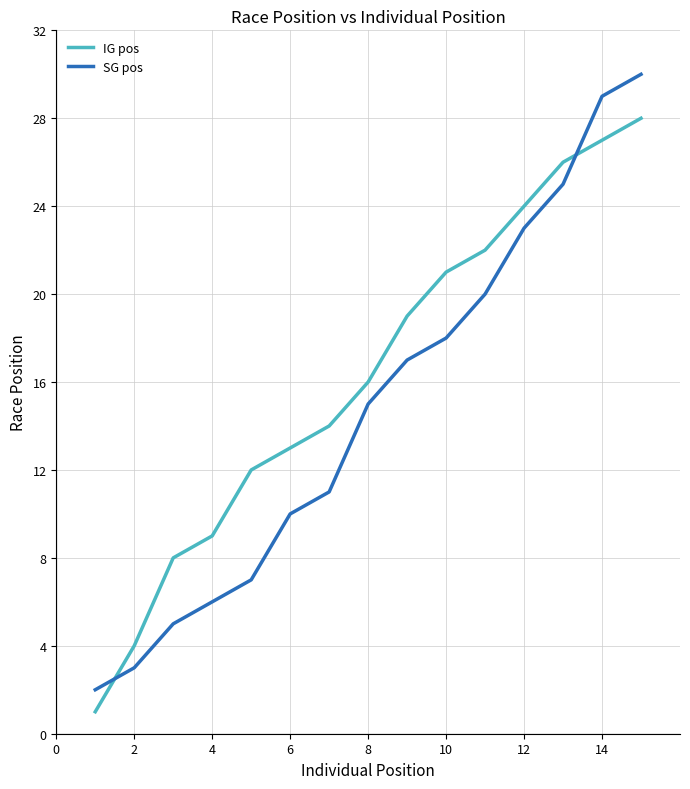

Which series has the widest spread of values?

SG pos